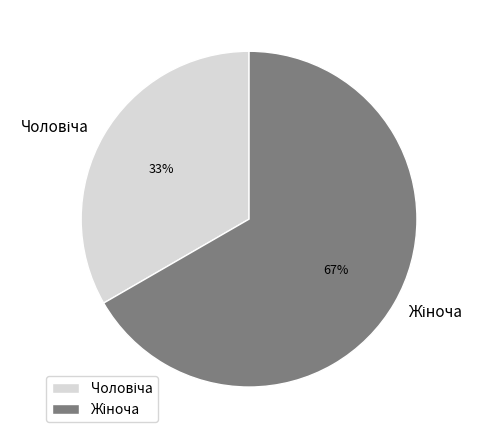

Is there a majority slice in this chart?

Yes